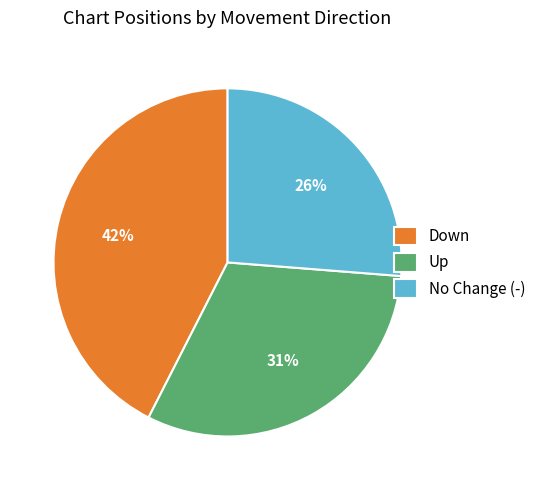

What is the smallest slice in the pie chart?

No Change (-)